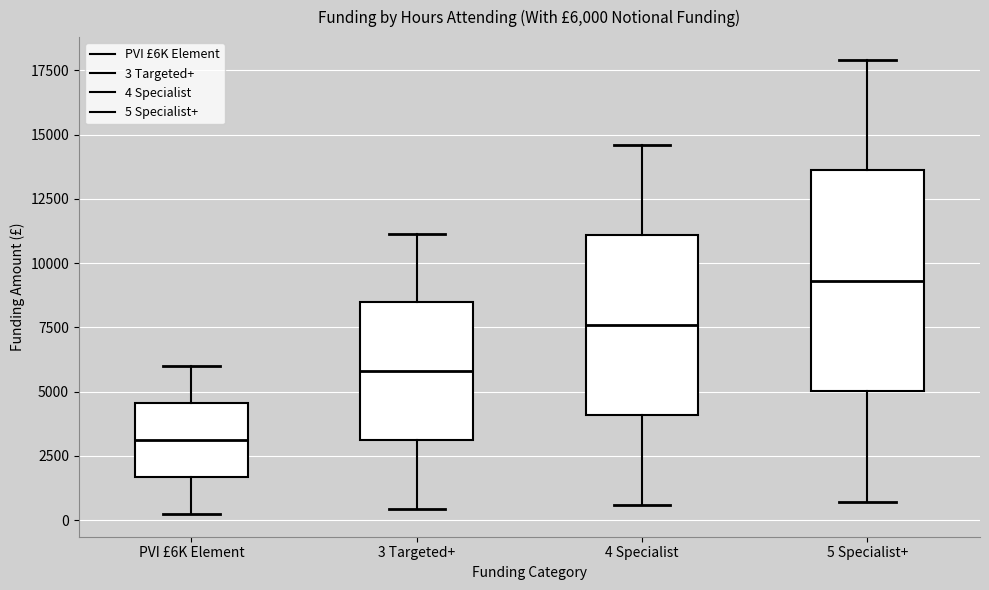

Comparing the boxes themselves (not the whiskers), which one is the tallest?

5 Specialist+